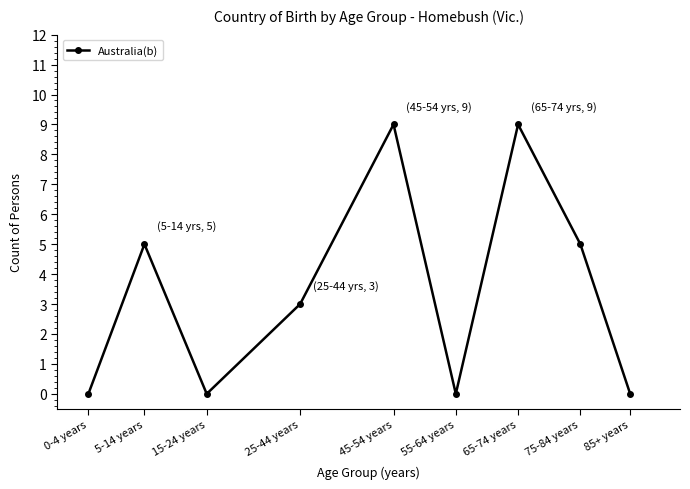

What is the sum of all values?

31